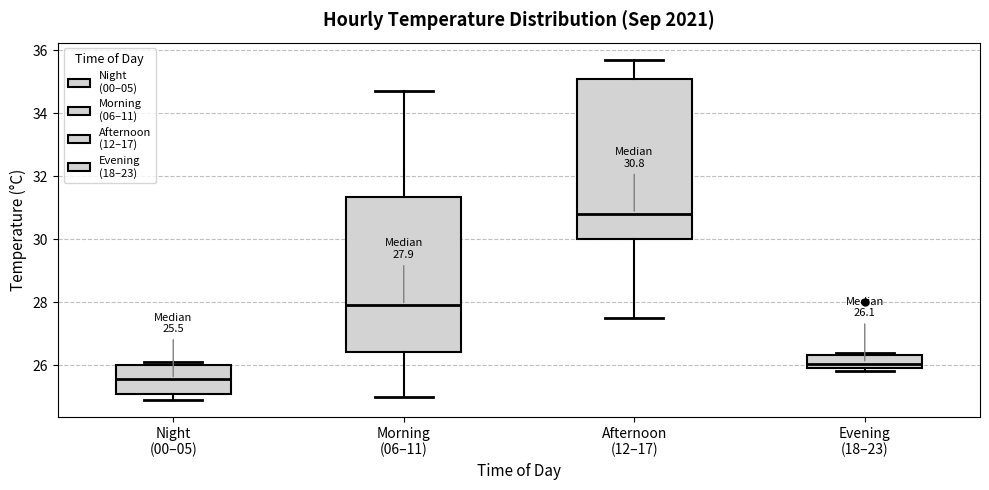

Which box's median line is the lowest?

Night (00–05)